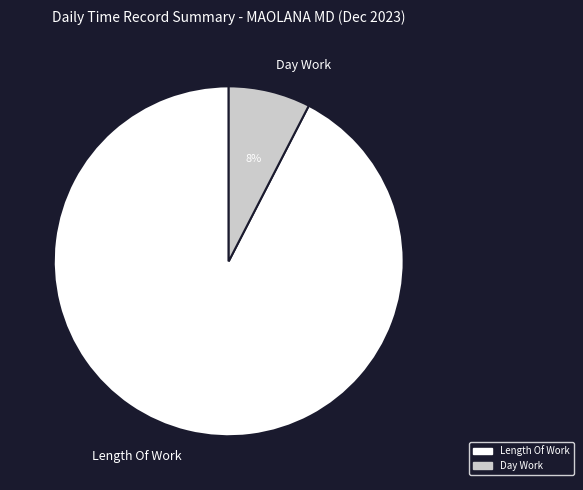

Which category has the biggest portion of the pie?

Length Of Work